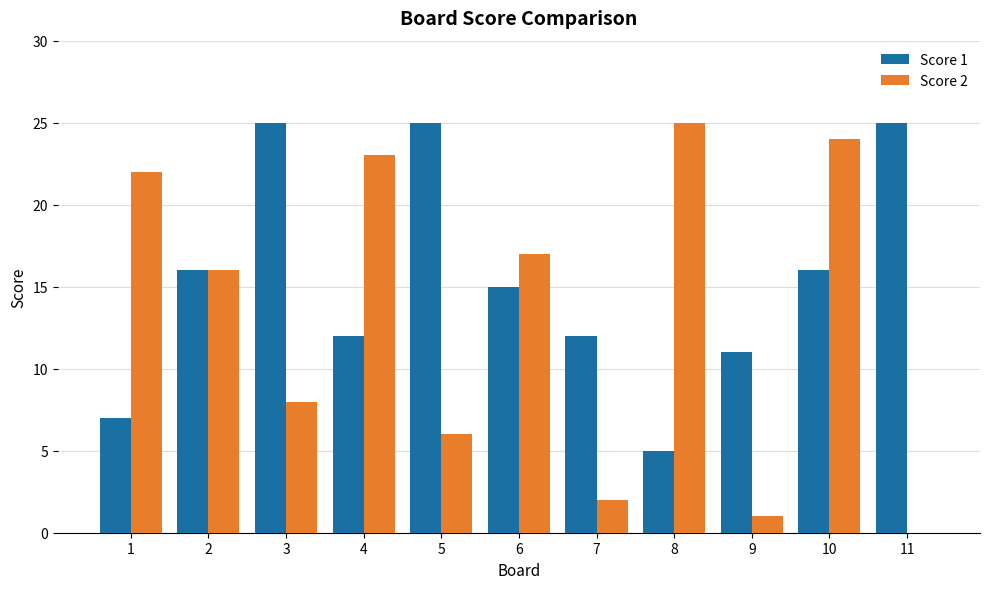

How many categories are shown in the chart?

11